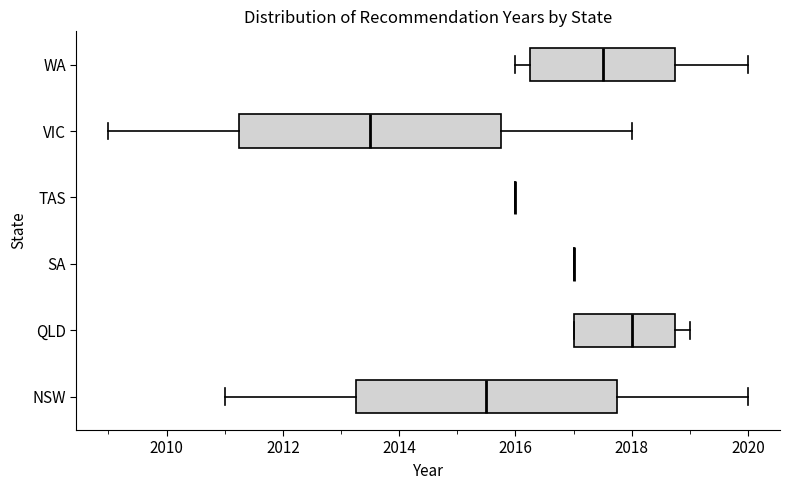

Reading bottom to top, transcribe this box plot: for each box, give where its median line is, the range the box spans, and where its two whiskers end, as read against the x-axis. The values are not printed on the chart, so give them approximately, as read against the axis.

NSW: median 2015.6, box 2013.2 to 2017.8, whiskers 2011.0 to 2020.0
QLD: median 2018.0, box 2017.0 to 2018.8, whiskers 2017.0 to 2019.0
SA: box collapsed to a line at 2017.0, whiskers 2017.0 to 2017.0
TAS: box collapsed to a line at 2016.0, whiskers 2016.0 to 2016.0
VIC: median 2013.6, box 2011.2 to 2015.8, whiskers 2009.0 to 2018.0
WA: median 2017.6, box 2016.2 to 2018.8, whiskers 2016.0 to 2020.0